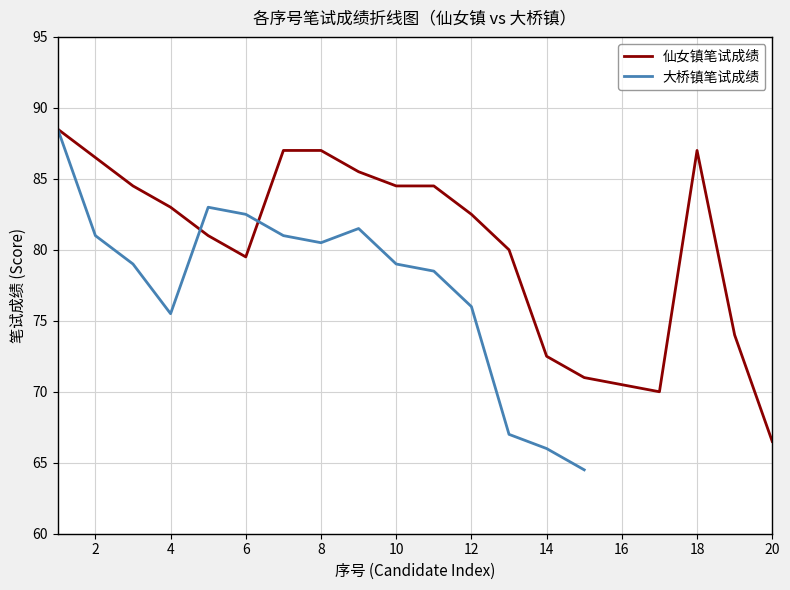

How many data points are above 83?

9